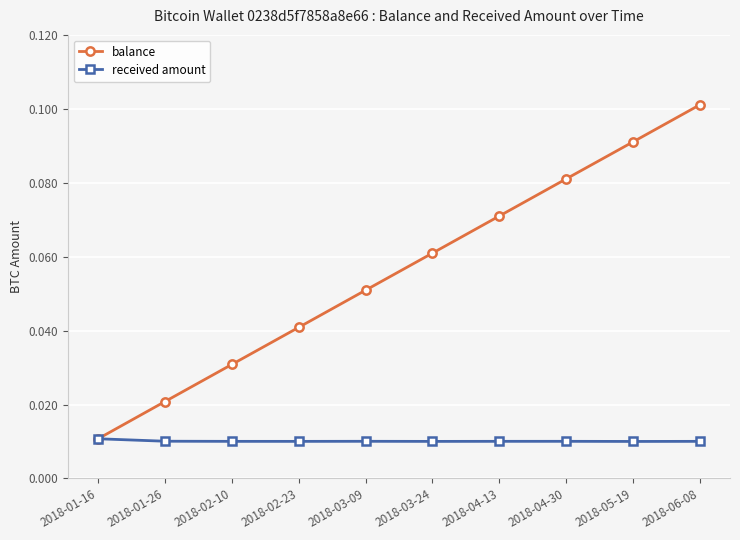

Between 2018-01-26 and 2018-04-30, which series saw the biggest shift?

balance